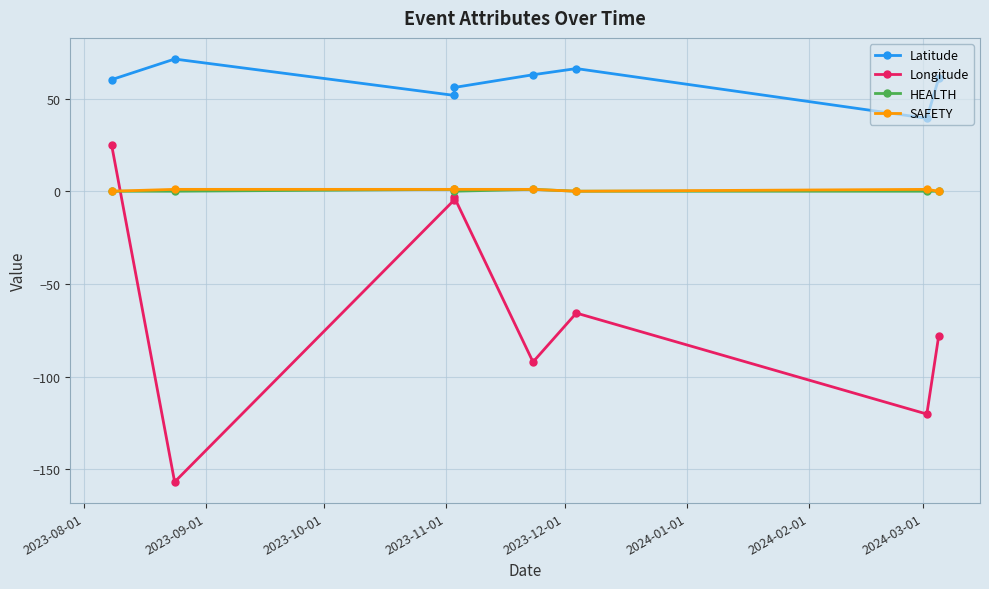

What is the total value across all series at 2023-09-01?

-84.5